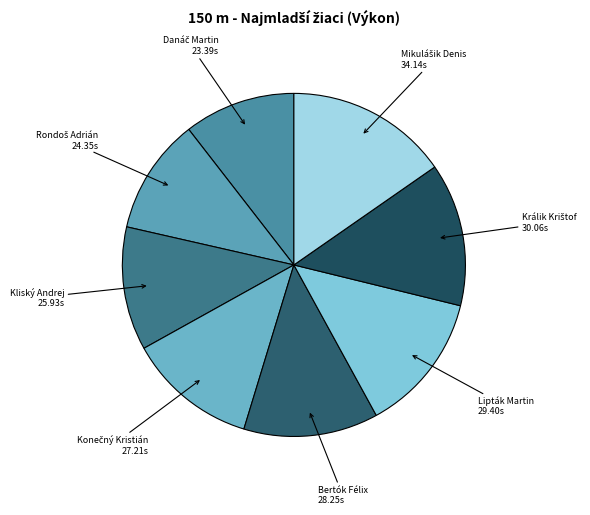

Which slice is the largest?

Mikulášik Denis